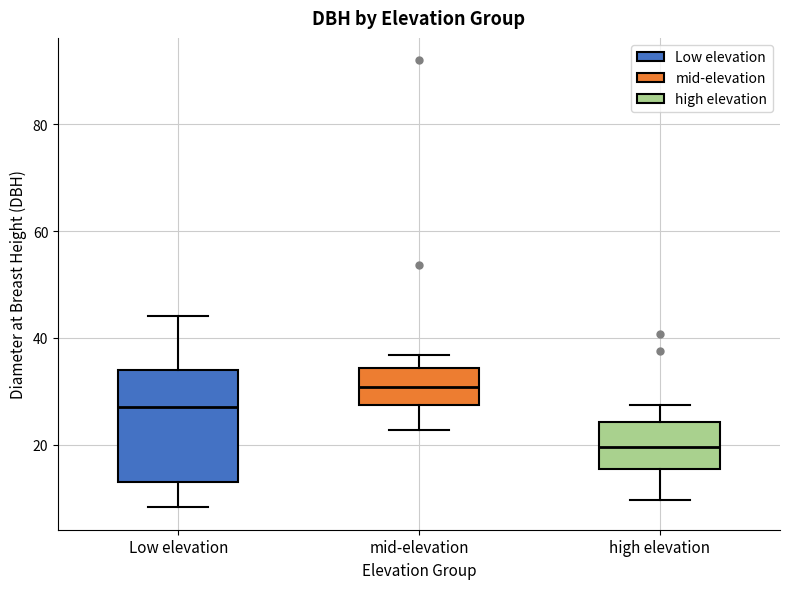

Reading left to right, transcribe this box plot: for each box, give where its median line is, the range the box spans, and where its two whiskers end, as read against the y-axis. The values are not printed on the chart, so give them approximately, as read against the axis.

Low elevation: median 28, box 12 to 34, whiskers 8 to 44
mid-elevation: median 30, box 28 to 34, whiskers 22 to 36
high elevation: median 20, box 16 to 24, whiskers 10 to 28